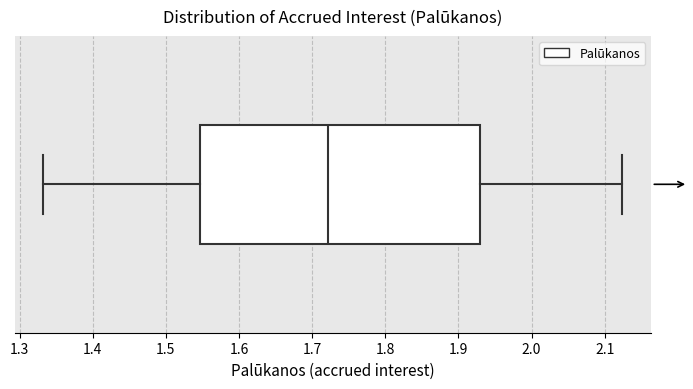

Transcribe this box plot: give where the median line is, the range the box spans, and where the two whiskers end, as read against the x-axis. The values are not printed on the chart, so give them approximately, as read against the axis.

median 1.72, box 1.55 to 1.93, whiskers 1.33 to 2.12